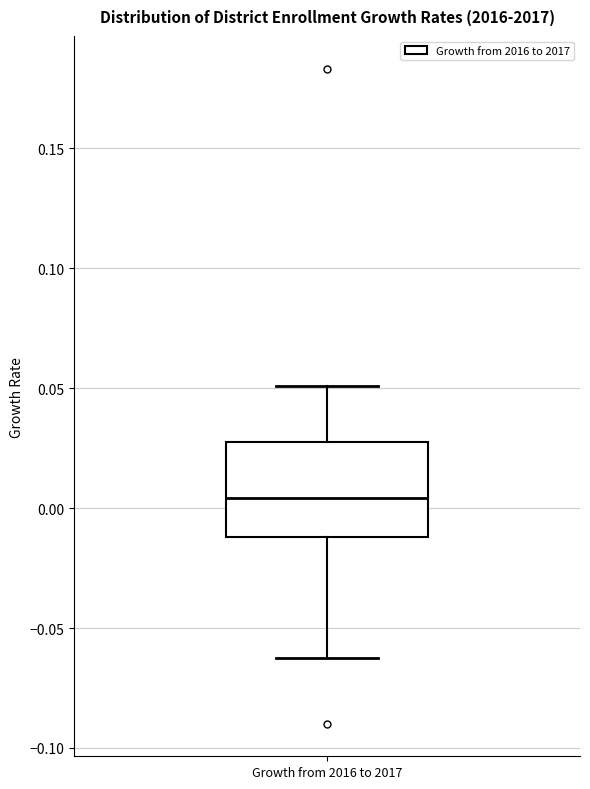

Transcribe this box plot: give where the median line is, the range the box spans, and where the two whiskers end, as read against the y-axis. The values are not printed on the chart, so give them approximately, as read against the axis.

median 0.005, box -0.010 to 0.025, whiskers -0.060 to 0.050